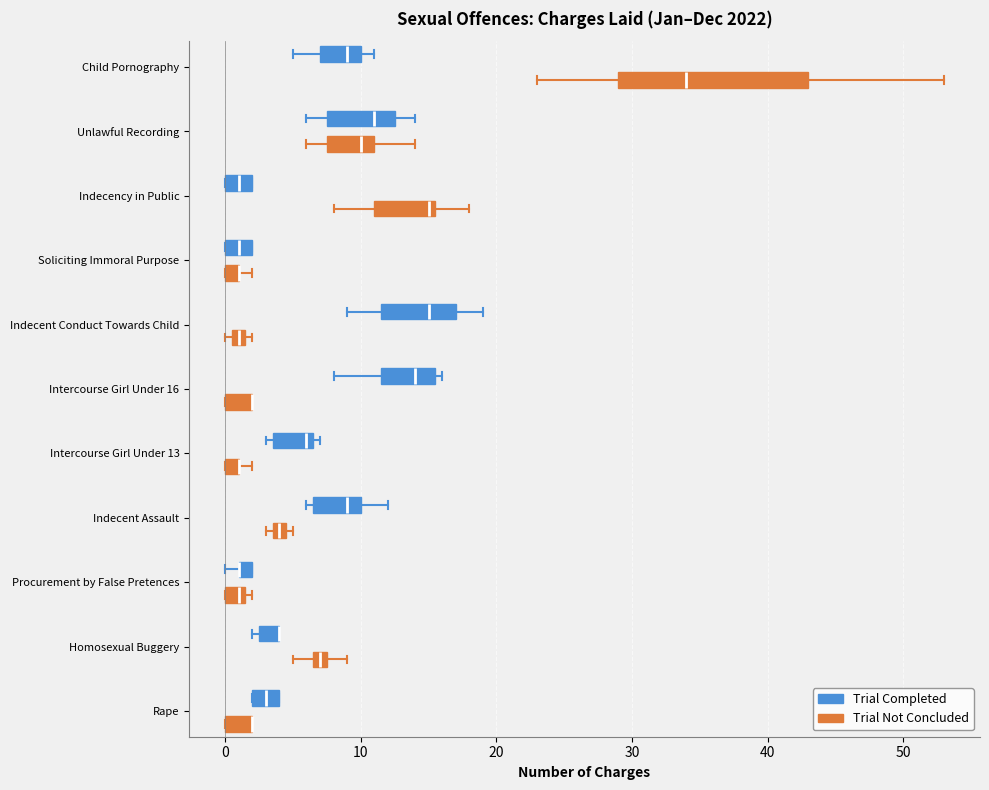

Which box is the widest, from its left edge to its right edge?

Child Pornography (Trial Not Concluded)